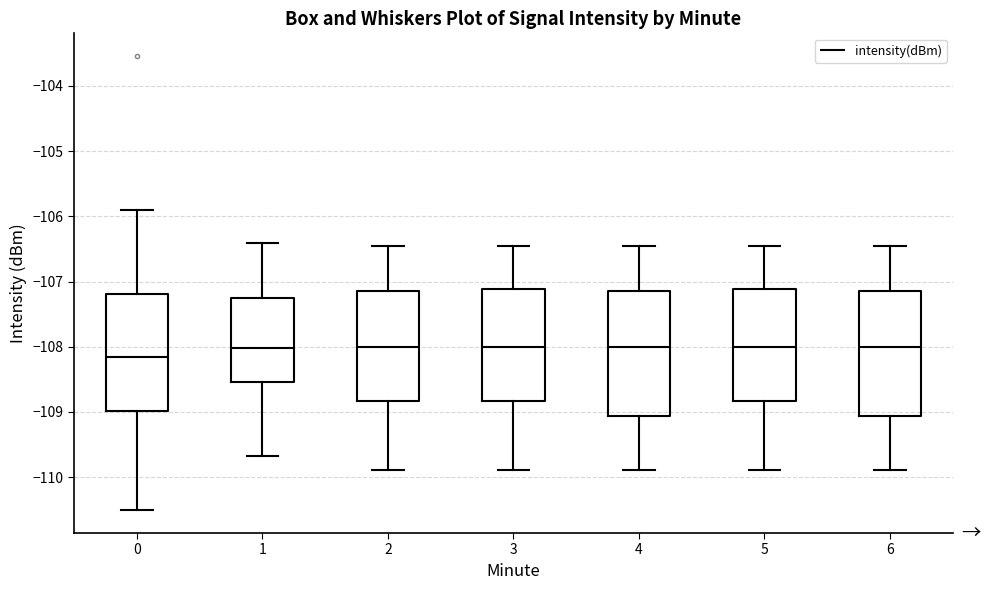

Which box has the lowest median line?

0